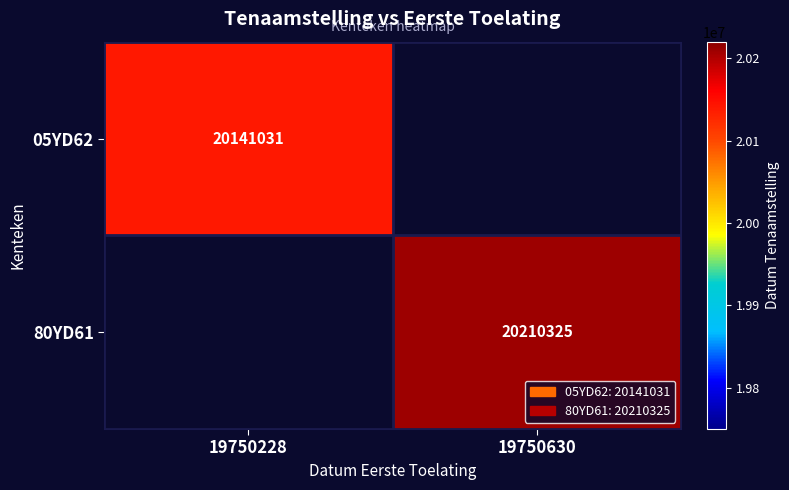

The value of 05YD62 at 19750228 is 20141031. True or false?

True